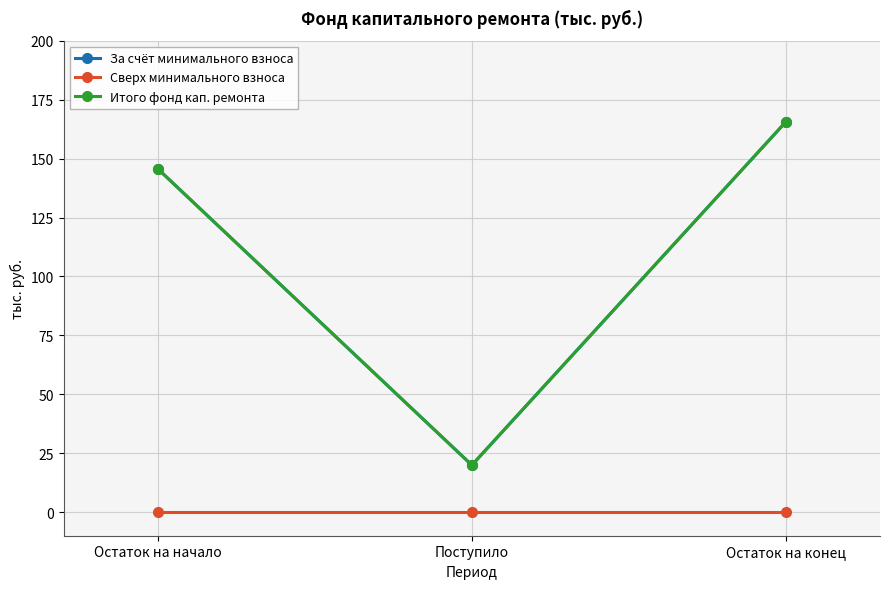

Does the chart have visible grid lines?

Yes